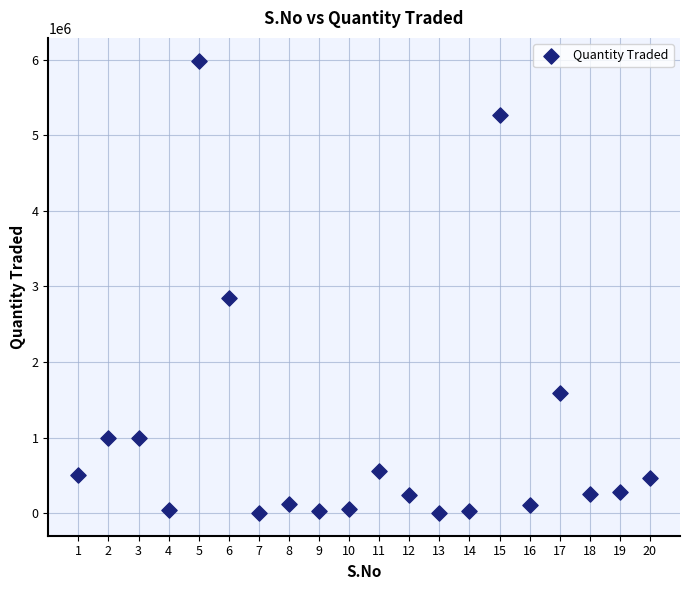

What is the range of X values (max minus min)?

19.0